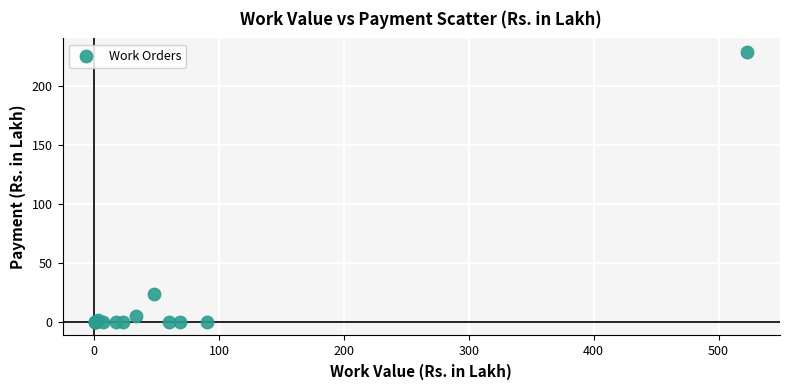

What Y value in the scatter plot is closest to 114?

23.3